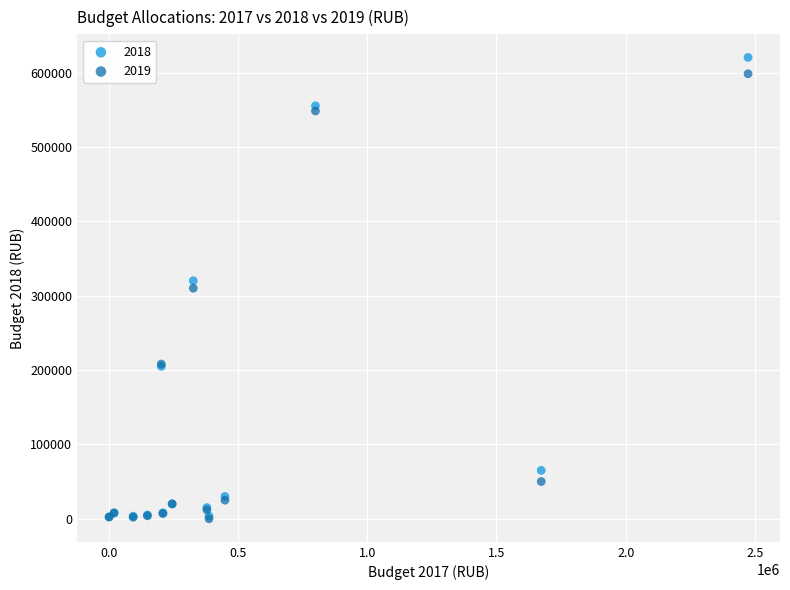

What are all the series names shown in the legend?

2018, 2019